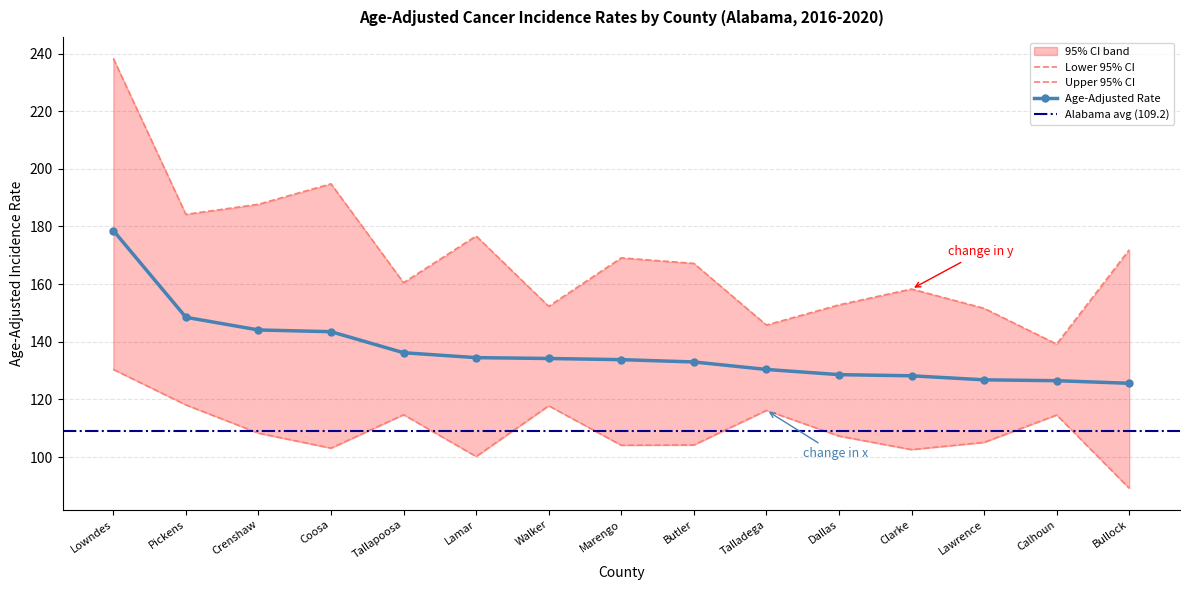

At which category is the sum across all series the highest?

Lowndes